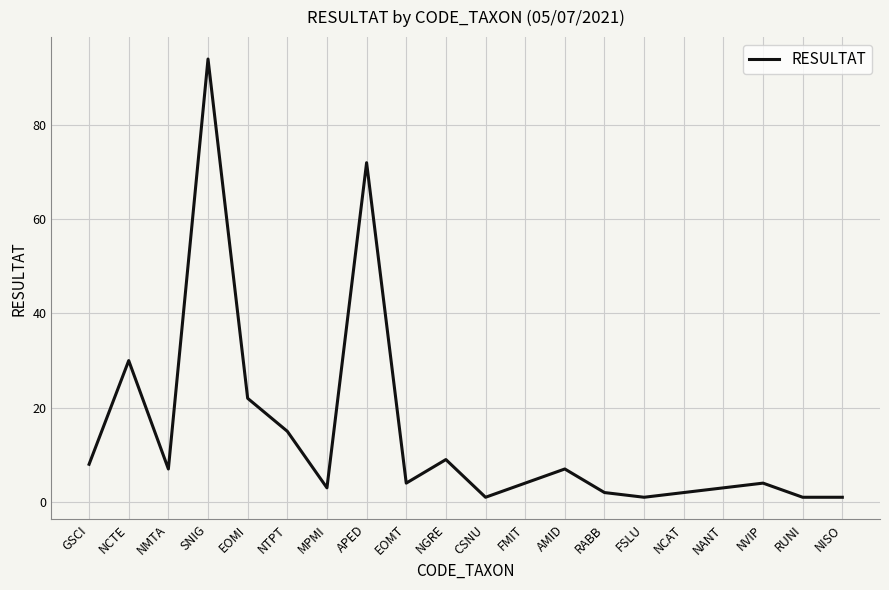

How many lines are shown in the chart?

1